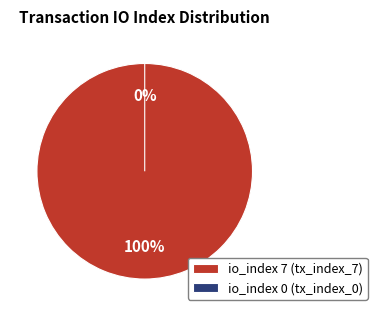

Count the number of slices in the pie.

2